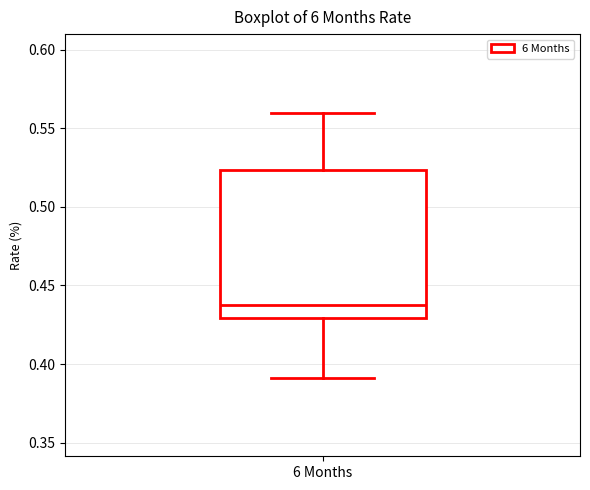

Where does the median line of the box for 6 Months sit on the y-axis? The values are not printed on the chart, so give them approximately, as read against the axis.

0.440